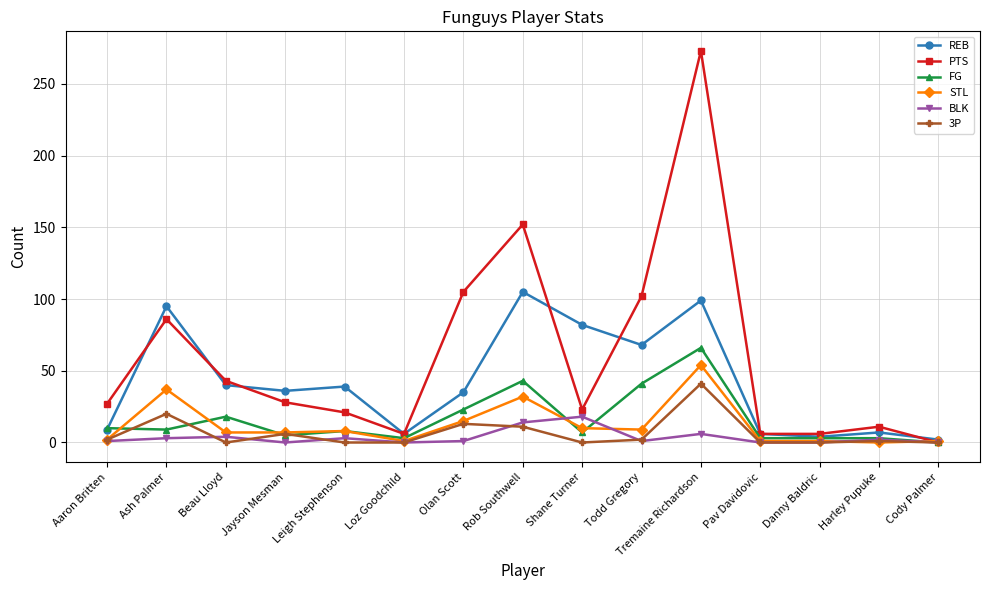

What is the difference between the maximum and minimum values in the PTS series?

273